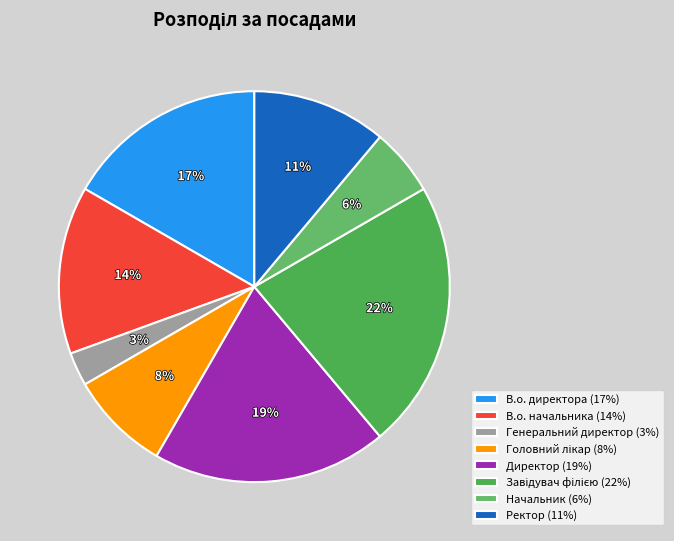

How many segments does this pie chart have?

8